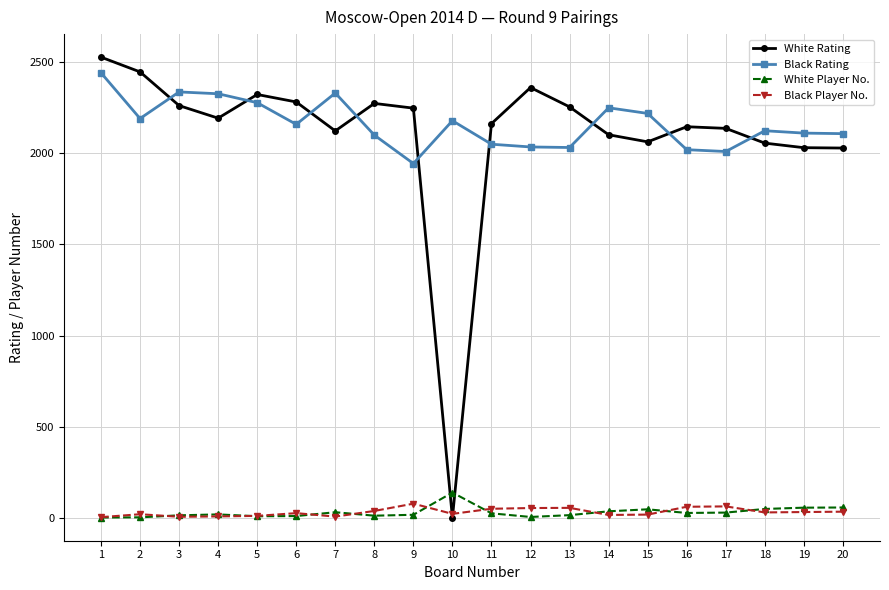

Does the chart display data point markers on the line(s)?

Yes